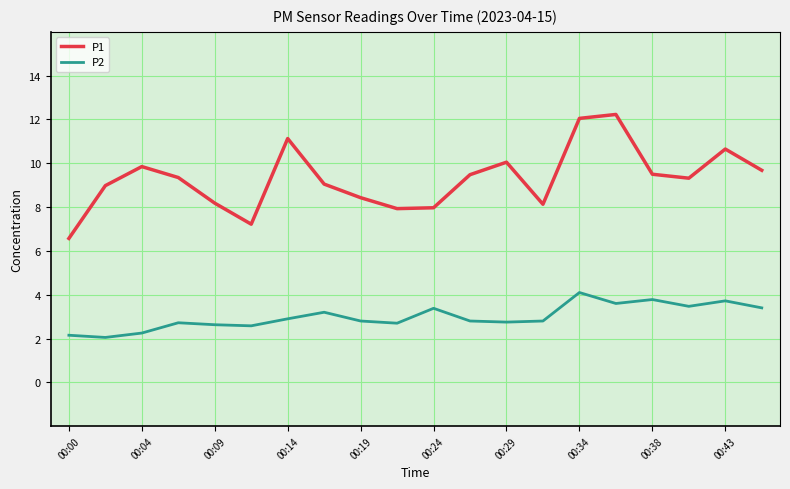

List the series in order of their peak value, highest first.

P1, P2